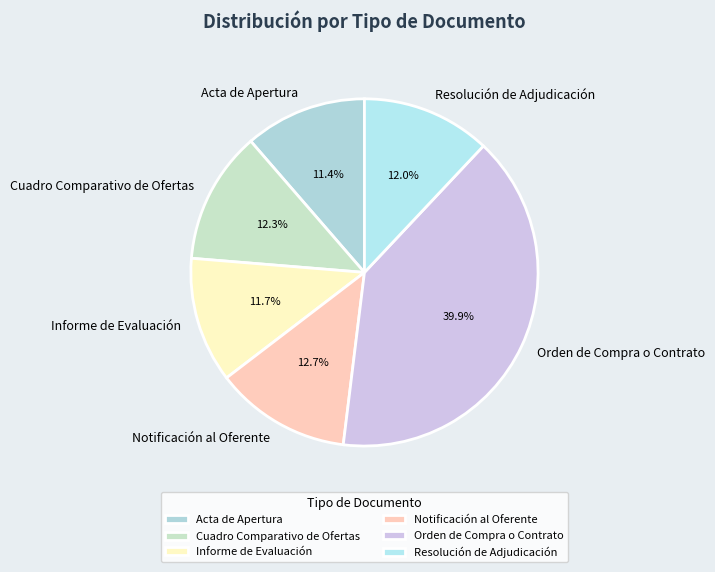

Between Cuadro Comparativo de Ofertas and Acta de Apertura, which is larger?

Cuadro Comparativo de Ofertas